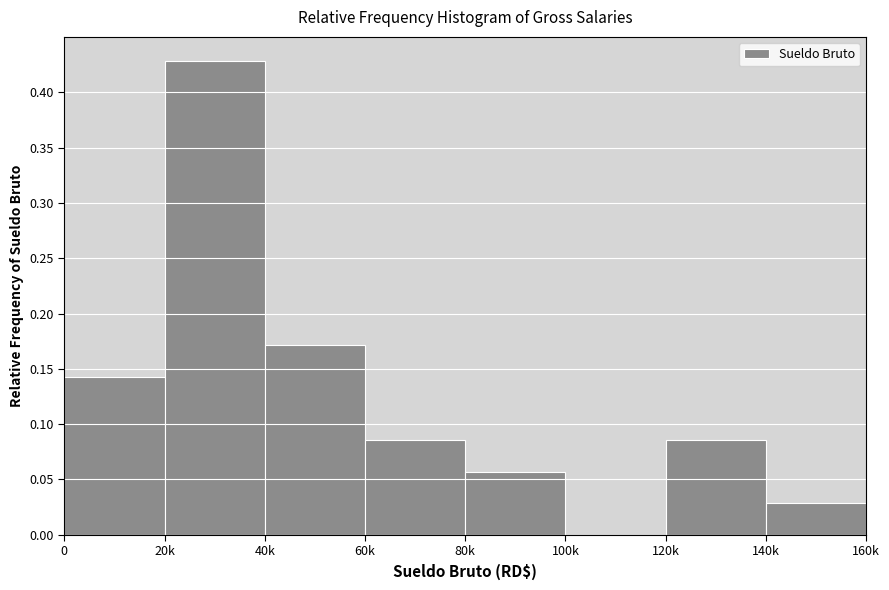

What is the sum of all values?

1.0